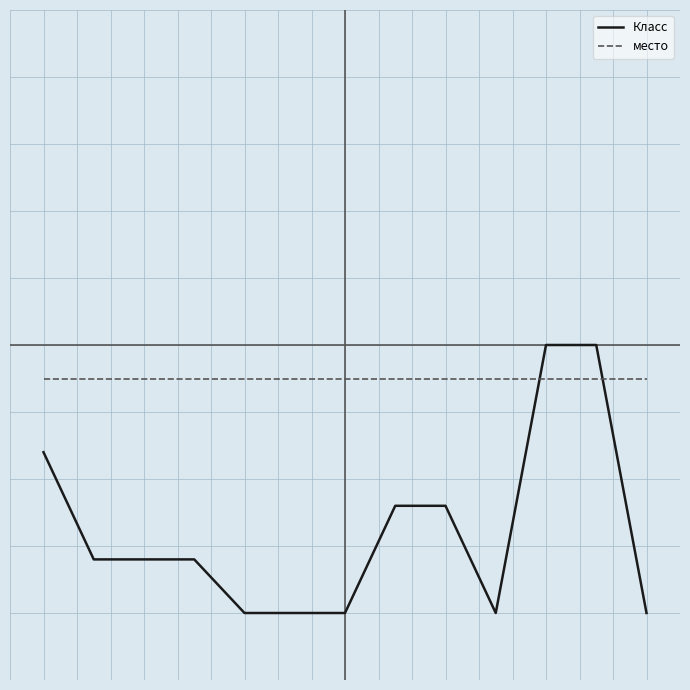

What are all the series names shown in the legend?

Класс, место